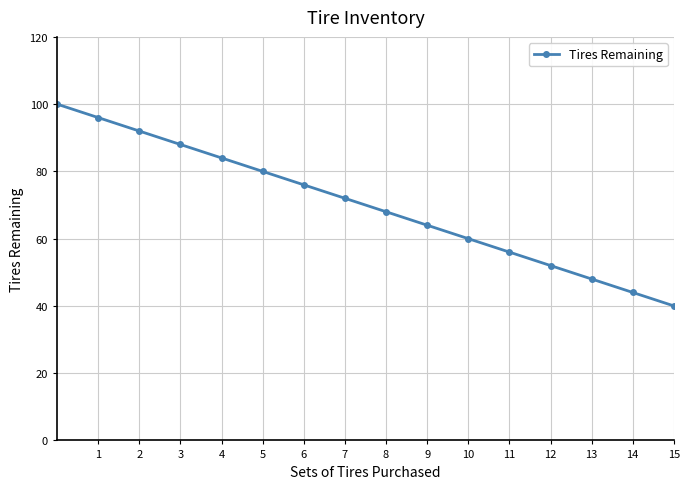

What is the average value?

70